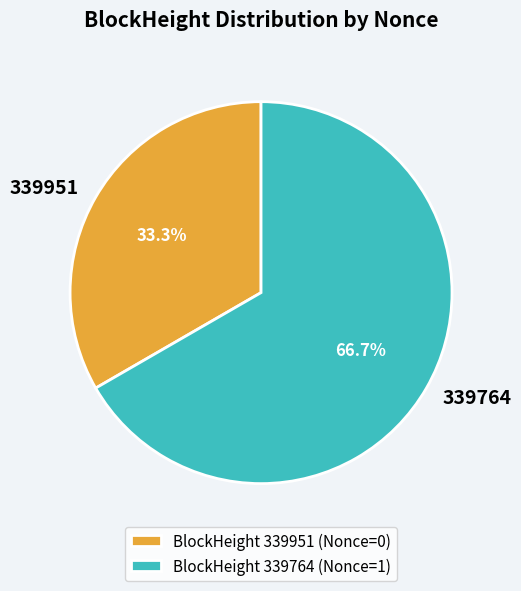

Rank the categories by value from lowest to highest.

339951, 339764